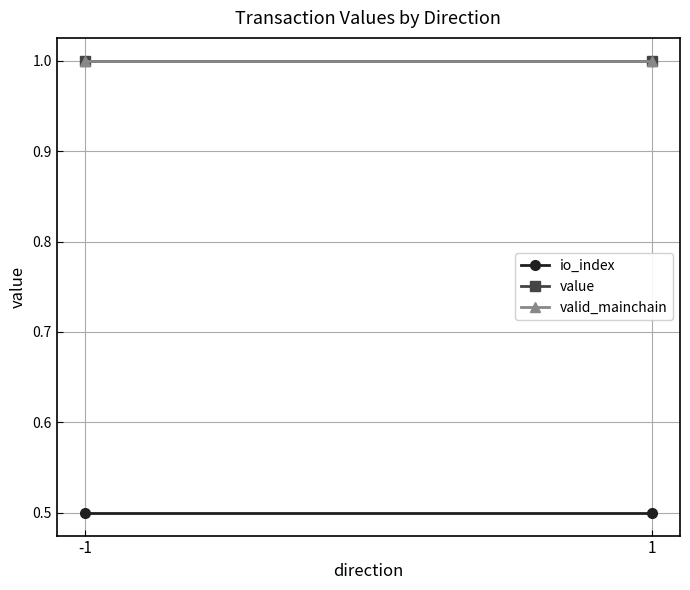

What is the value of the value point at the 2nd from the left?

1.0